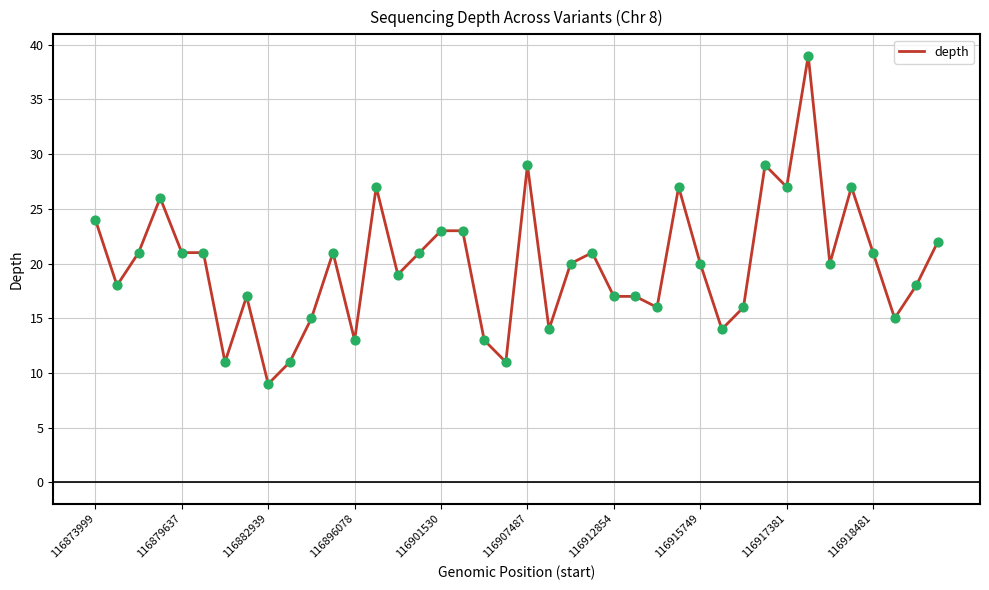

What is the smallest value displayed?

9